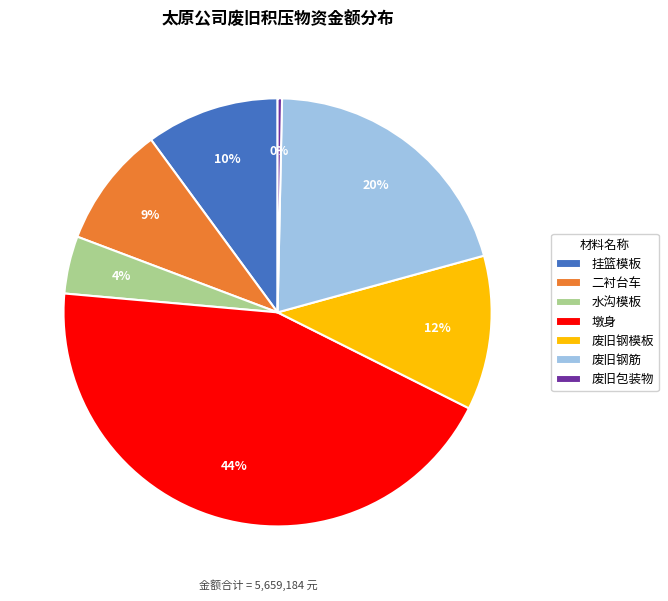

Does any single category account for the majority?

No